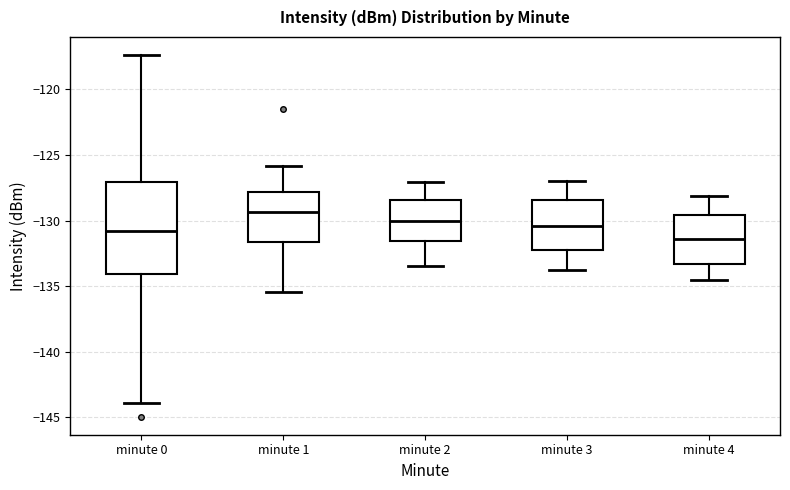

Reading left to right, transcribe this box plot: for each box, give where its median line is, the range the box spans, and where its two whiskers end, as read against the y-axis. The values are not printed on the chart, so give them approximately, as read against the axis.

minute 0: median -131.0, box -134.0 to -127.0, whiskers -144.0 to -117.5
minute 1: median -129.5, box -131.5 to -128.0, whiskers -135.5 to -126.0
minute 2: median -130.0, box -131.5 to -128.5, whiskers -133.5 to -127.0
minute 3: median -130.5, box -132.0 to -128.5, whiskers -134.0 to -127.0
minute 4: median -131.5, box -133.5 to -129.5, whiskers -134.5 to -128.0